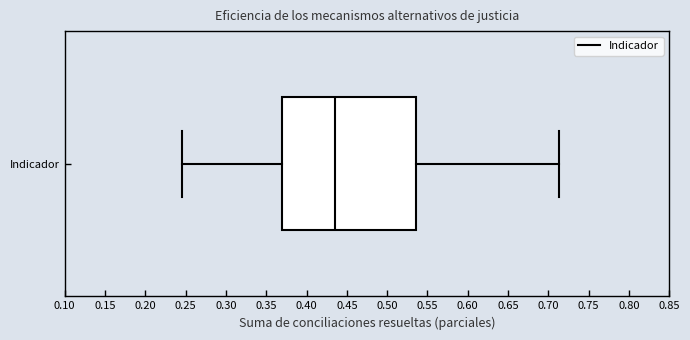

Where is the right edge of the box for Indicador on the x-axis? The values are not printed on the chart, so give them approximately, as read against the axis.

0.535